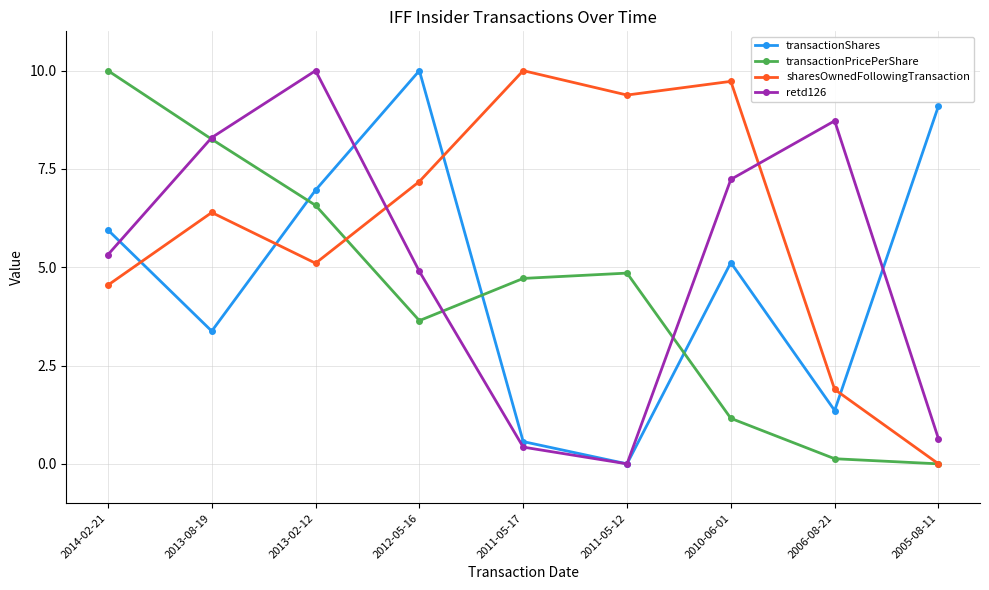

What is the maximum value for transactionShares?

10.0